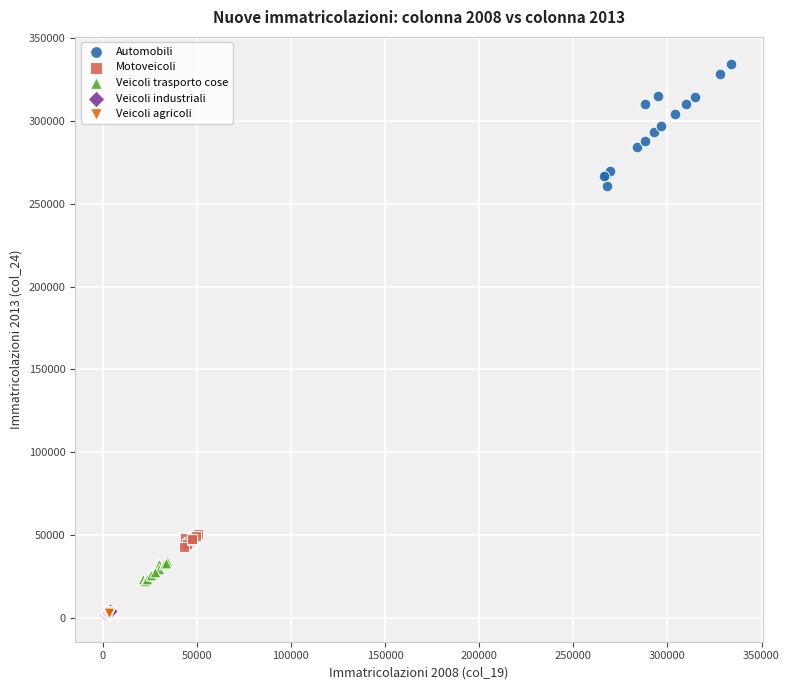

Which series contains the highest Y value?

Automobili